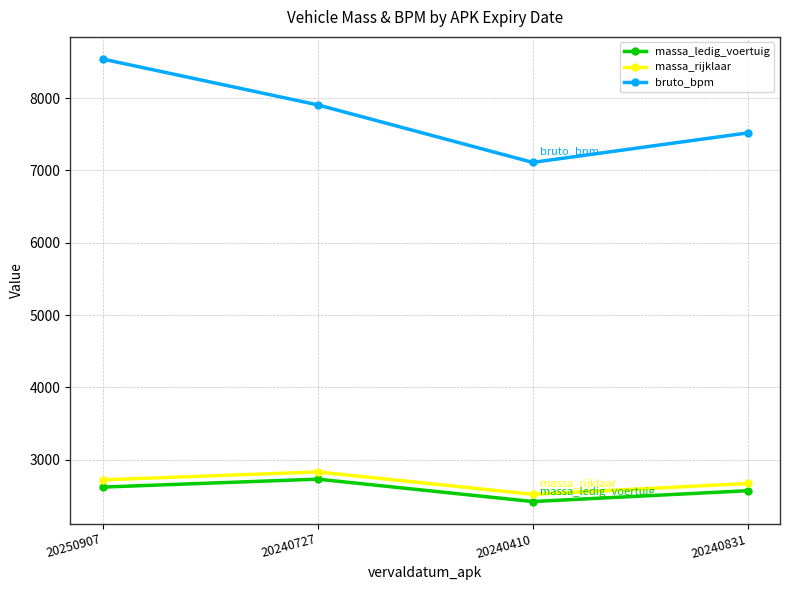

What is the lowest value of the bruto_bpm series?

7111